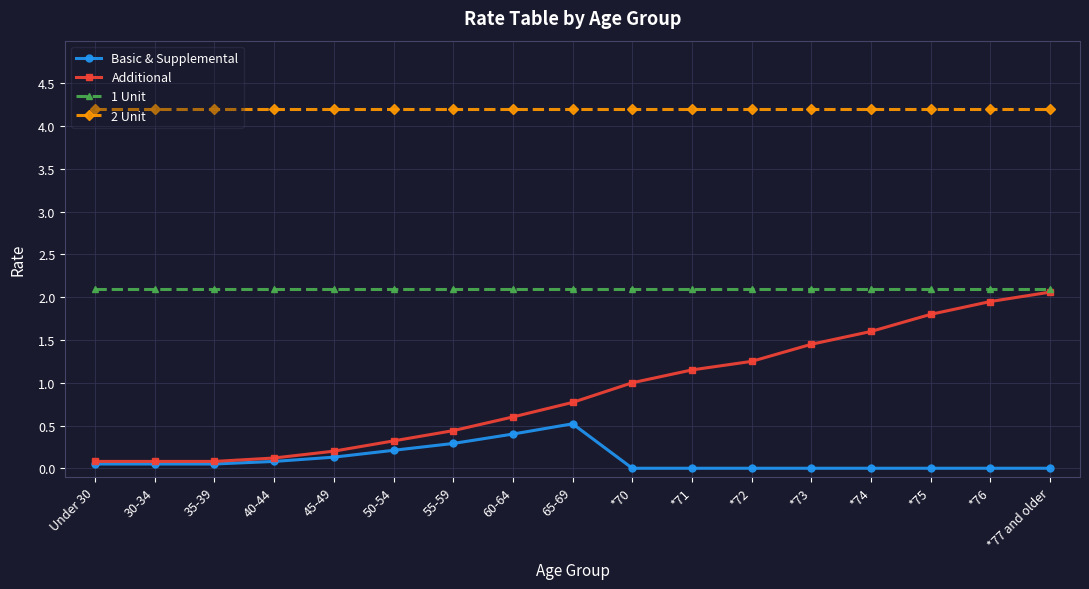

Rank the series by their average value, from highest to lowest.

2 Unit, 1 Unit, Additional, Basic & Supplemental